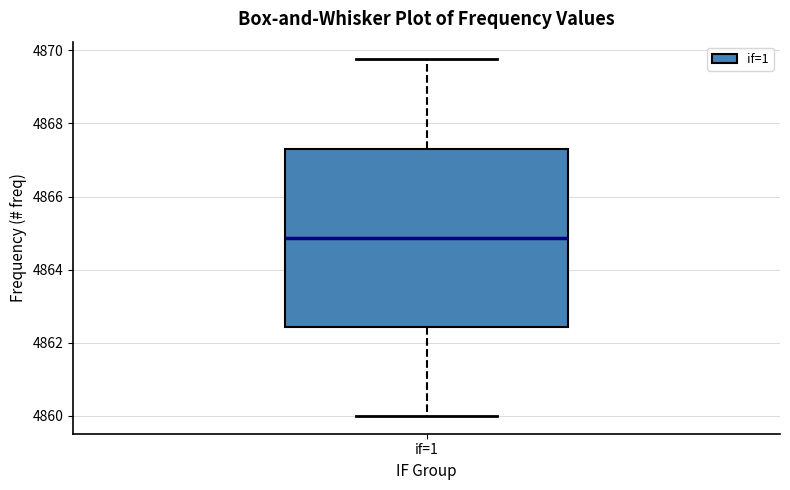

Read this box plot against the y-axis: the position of the median line, the range covered by the box, and the ends of both whiskers. The values are not printed on the chart, so give them approximately, as read against the axis.

median 4864.8, box 4862.4 to 4867.4, whiskers 4860.0 to 4869.8